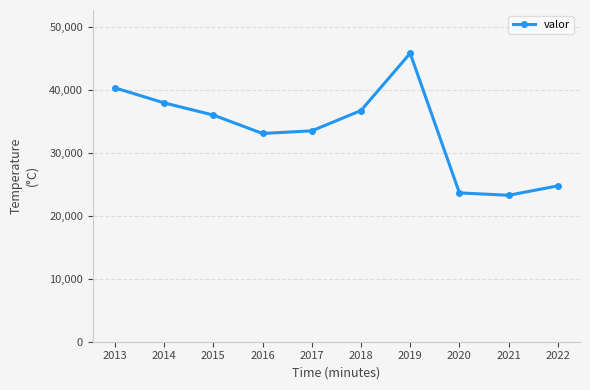

Does the chart have visible grid lines?

Yes